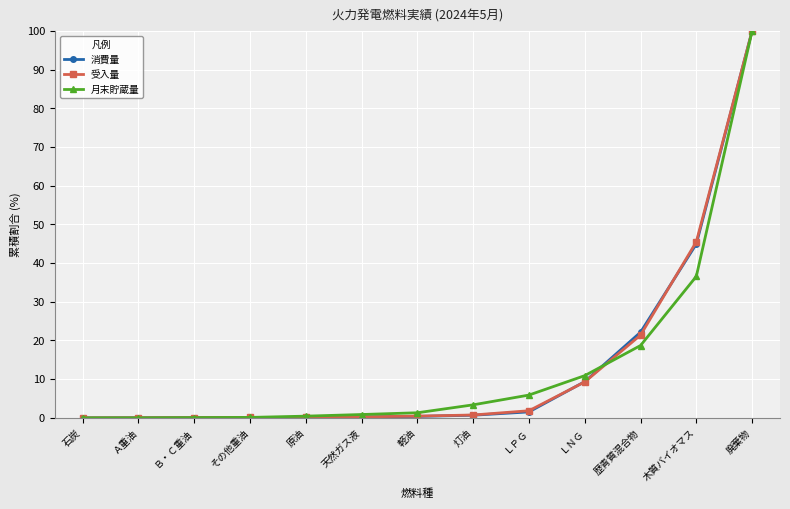

At which category is the sum across all series the highest?

廃棄物